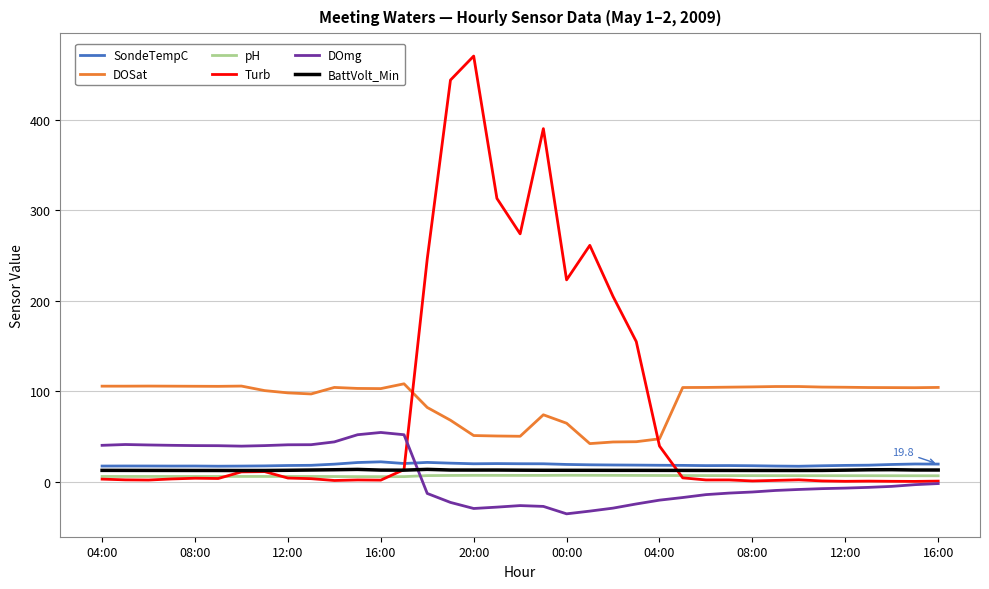

What is the maximum value shown in the chart?

470.1